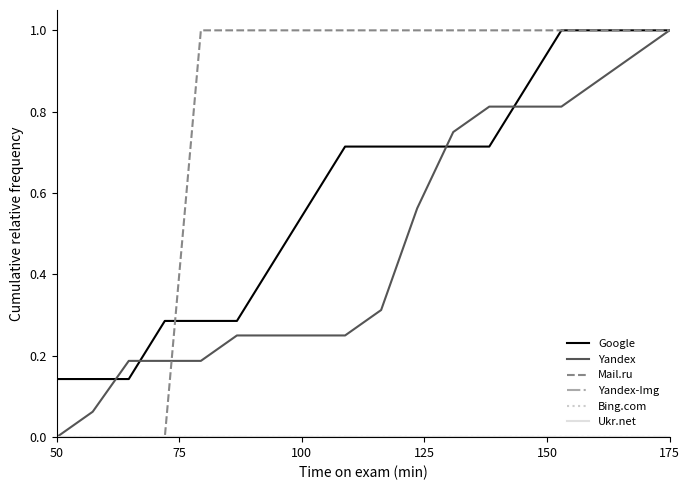

Does the chart have visible grid lines?

No